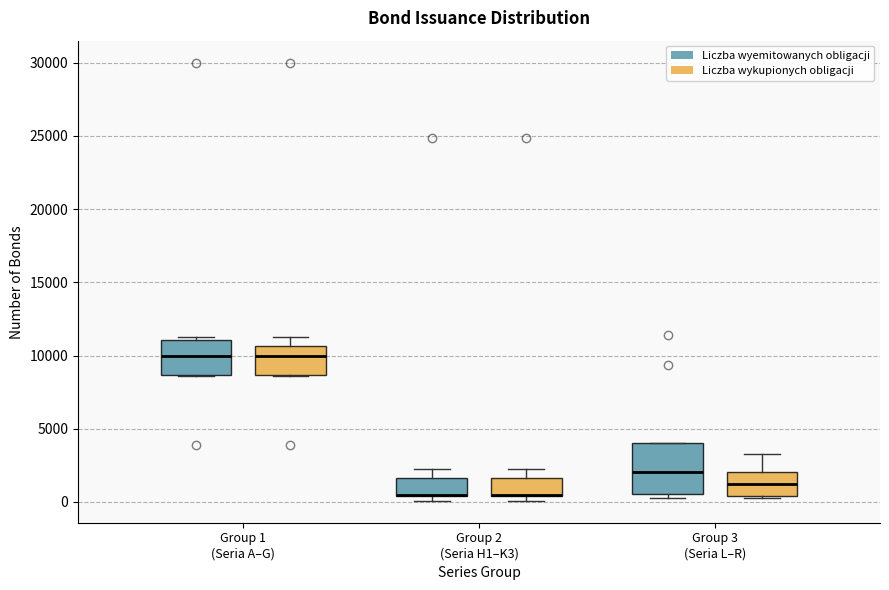

Which box is the tallest, from its lower edge to its upper edge?

Group 3 (Seria L–R) (Liczba wyemitowanych obligacji)